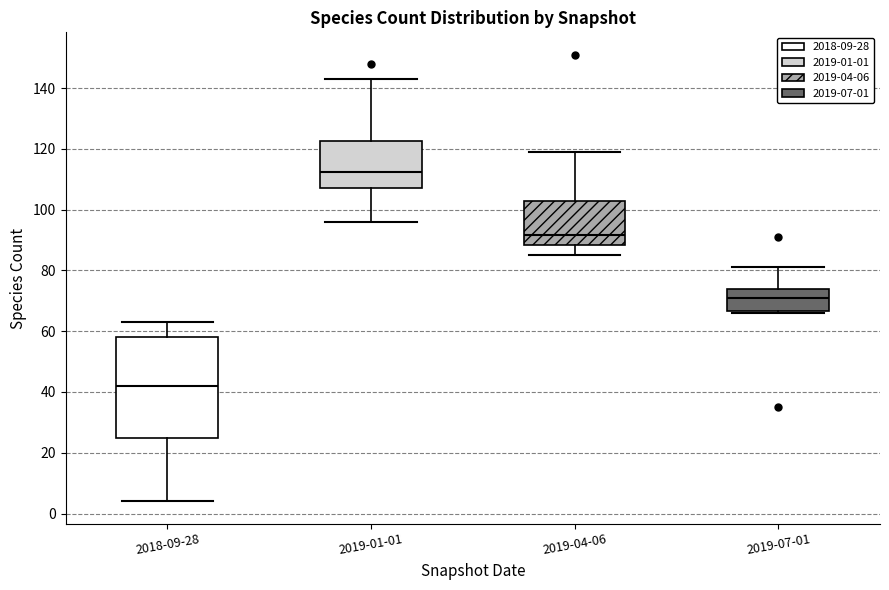

Reading left to right, transcribe this box plot: for each box, give where its median line is, the range the box spans, and where its two whiskers end, as read against the y-axis. The values are not printed on the chart, so give them approximately, as read against the axis.

2018-09-28: median 42, box 24 to 58, whiskers 4 to 64
2019-01-01: median 112, box 108 to 122, whiskers 96 to 144
2019-04-06: median 92, box 88 to 102, whiskers 86 to 120
2019-07-01: median 72, box 66 to 74, whiskers 66 (just below the box's lower edge) to 82